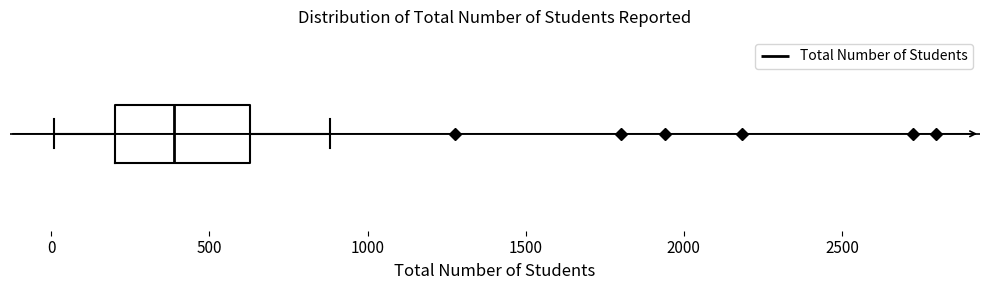

Where does the right whisker of the box end on the x-axis? The values are not printed on the chart, so give them approximately, as read against the axis.

900